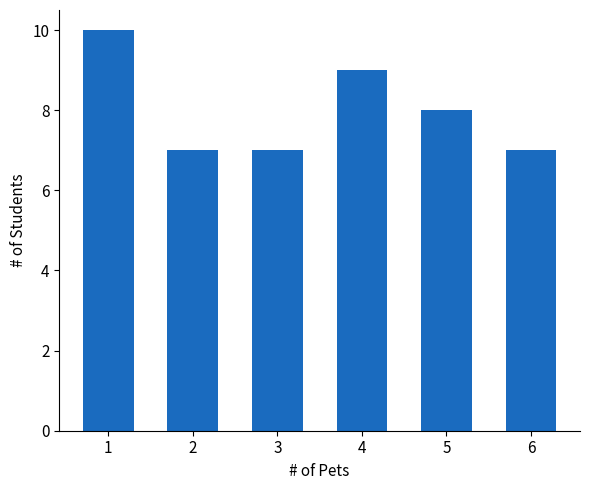

True or false: the data shows 8 at 5.

True